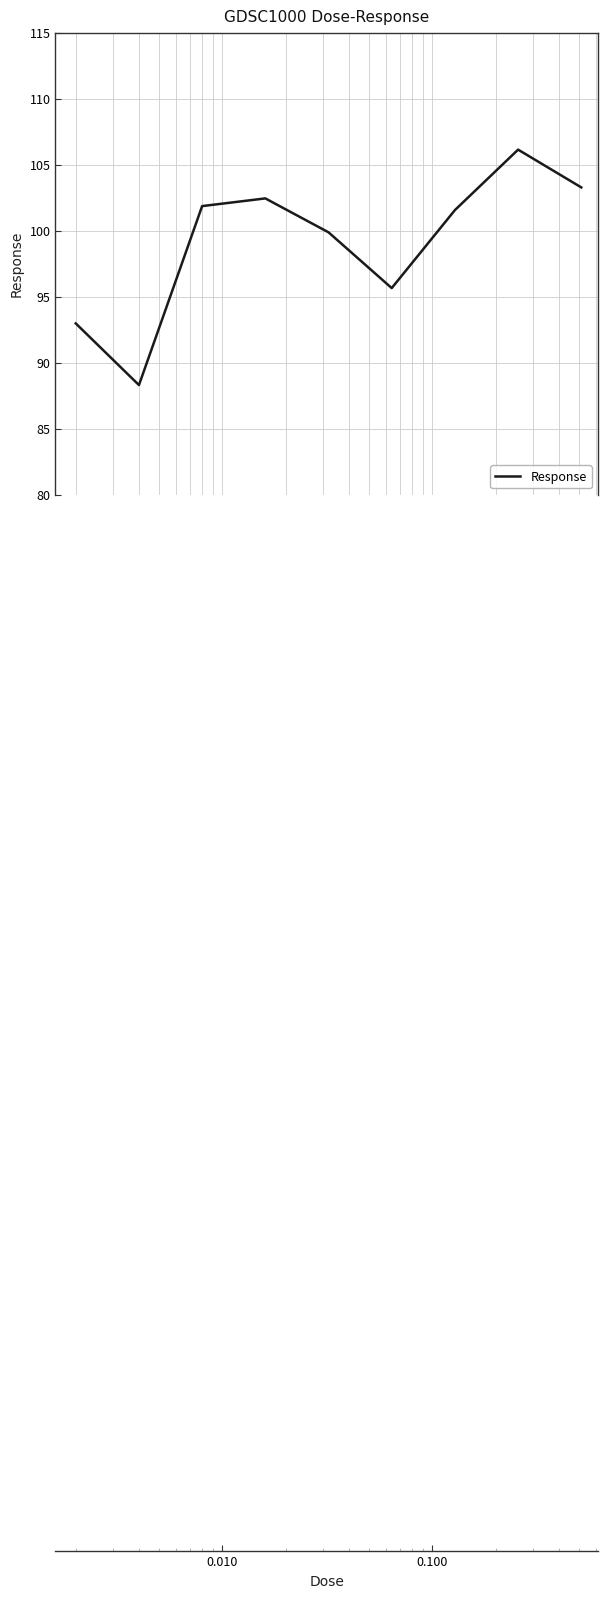

What is the difference between the maximum and minimum values?

17.8